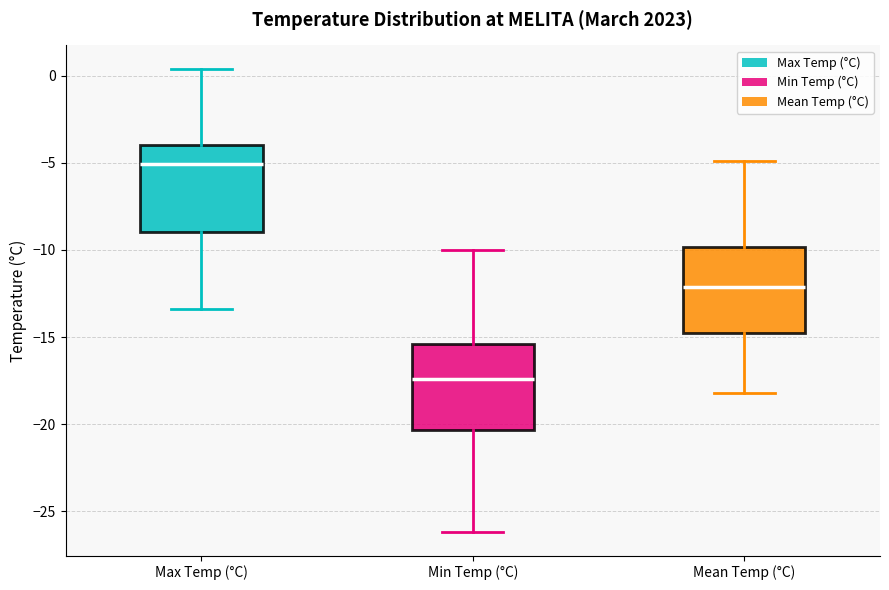

Reading left to right, transcribe this box plot: for each box, give where its median line is, the range the box spans, and where its two whiskers end, as read against the y-axis. The values are not printed on the chart, so give them approximately, as read against the axis.

Max Temp (°C): median -5.0, box -9.0 to -4.0, whiskers -13.5 to 0.5
Min Temp (°C): median -17.5, box -20.5 to -15.5, whiskers -26.0 to -10.0
Mean Temp (°C): median -12.0, box -14.5 to -10.0, whiskers -18.0 to -5.0